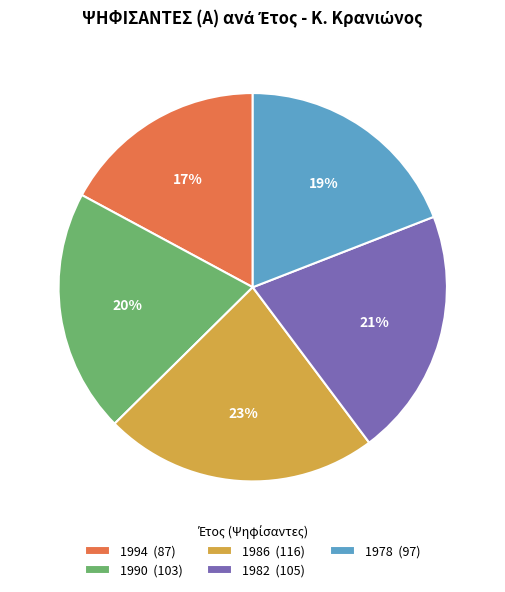

Is it true that 1986 is 11% of the pie?

False